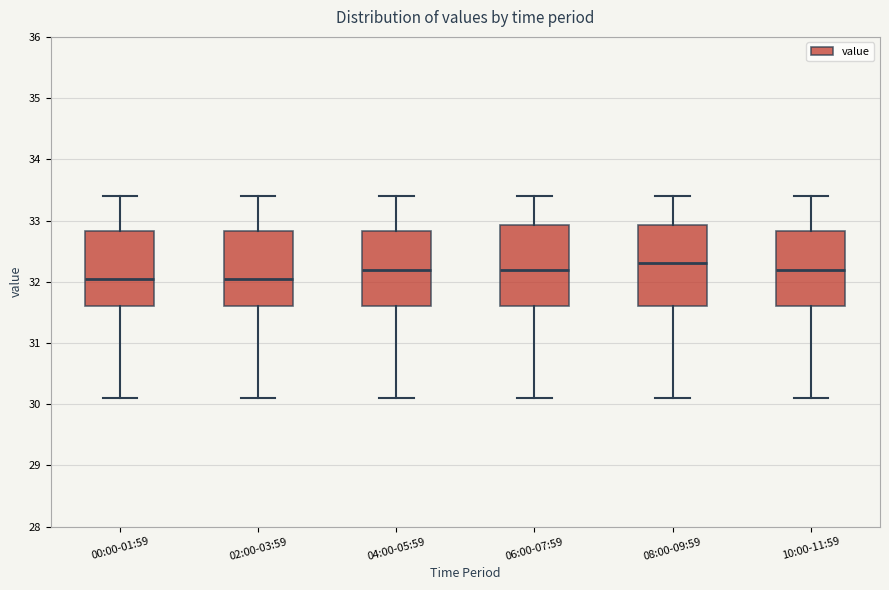

Reading left to right, transcribe this box plot: for each box, give where its median line is, the range the box spans, and where its two whiskers end, as read against the y-axis. The values are not printed on the chart, so give them approximately, as read against the axis.

00:00-01:59: median 32.1, box 31.6 to 32.8, whiskers 30.1 to 33.4
02:00-03:59: median 32.1, box 31.6 to 32.8, whiskers 30.1 to 33.4
04:00-05:59: median 32.2, box 31.6 to 32.8, whiskers 30.1 to 33.4
06:00-07:59: median 32.2, box 31.6 to 32.9, whiskers 30.1 to 33.4
08:00-09:59: median 32.3, box 31.6 to 32.9, whiskers 30.1 to 33.4
10:00-11:59: median 32.2, box 31.6 to 32.8, whiskers 30.1 to 33.4